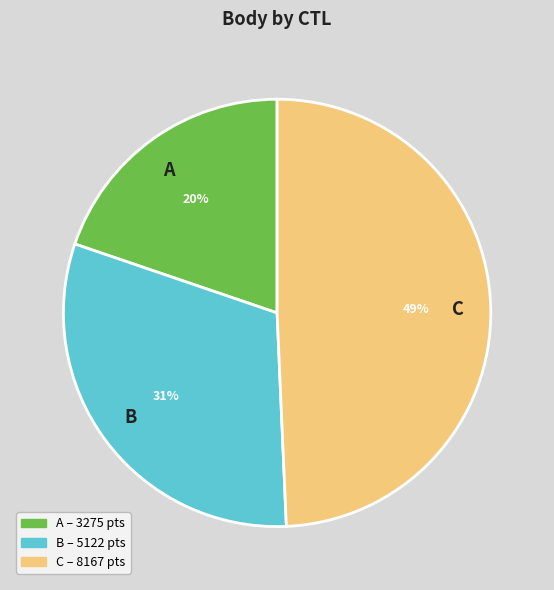

Which category has the smallest portion of the pie?

A